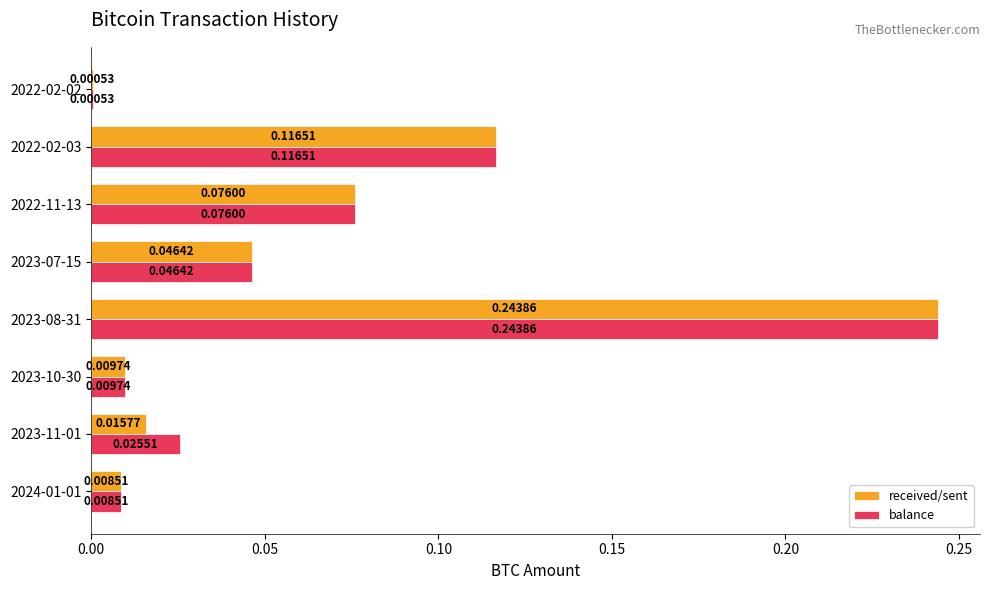

Is the value of received/sent at 2023-08-31 greater than the value of balance at 2023-11-01?

Yes